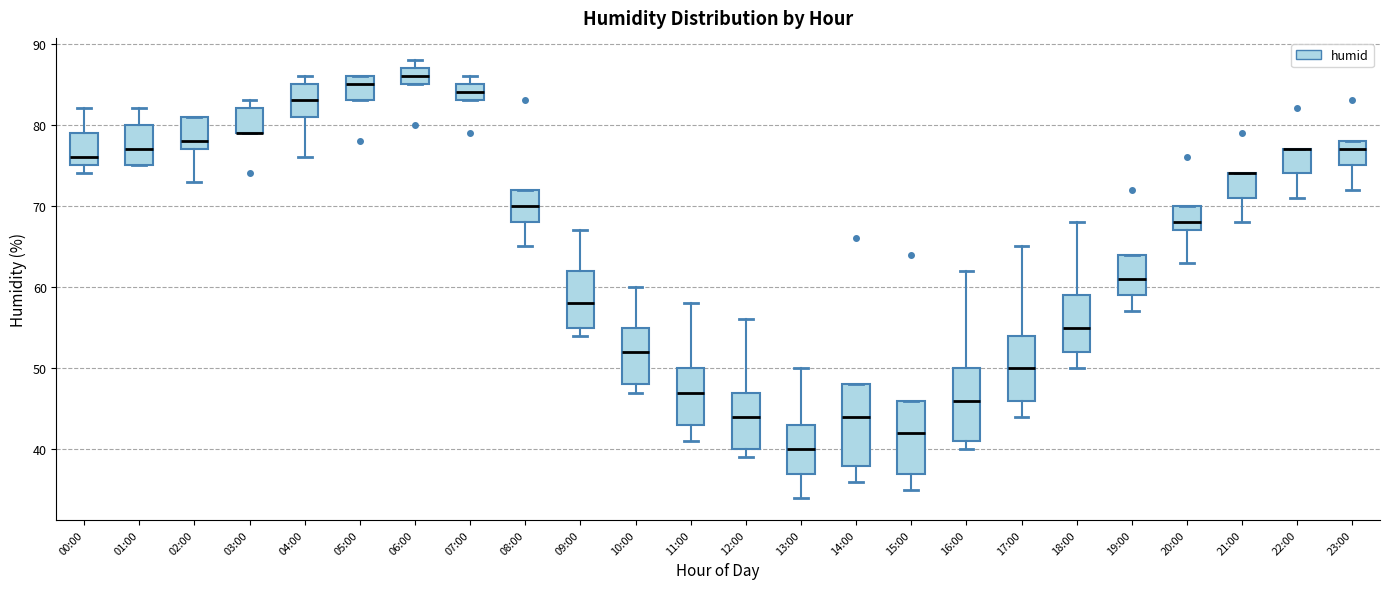

Where is the upper edge of the box for 19:00 on the y-axis? The values are not printed on the chart, so give them approximately, as read against the axis.

64